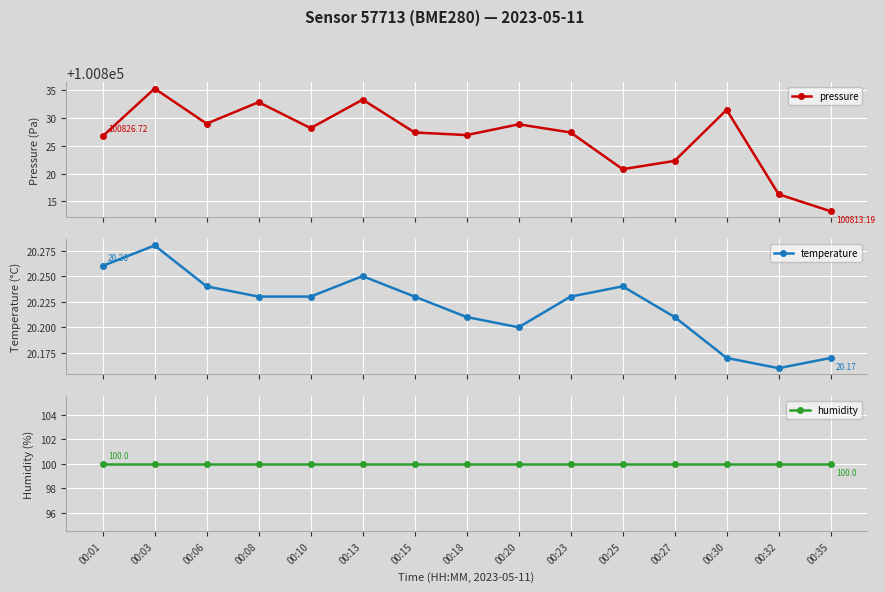

True or false: pressure has more than 2 points higher than both neighbors.

True